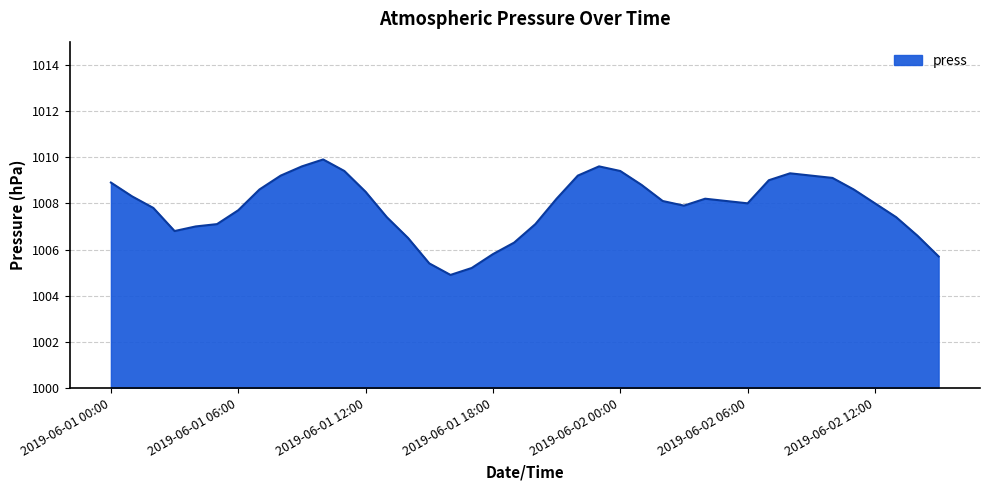

What is the maximum value shown in the chart?

1009.9